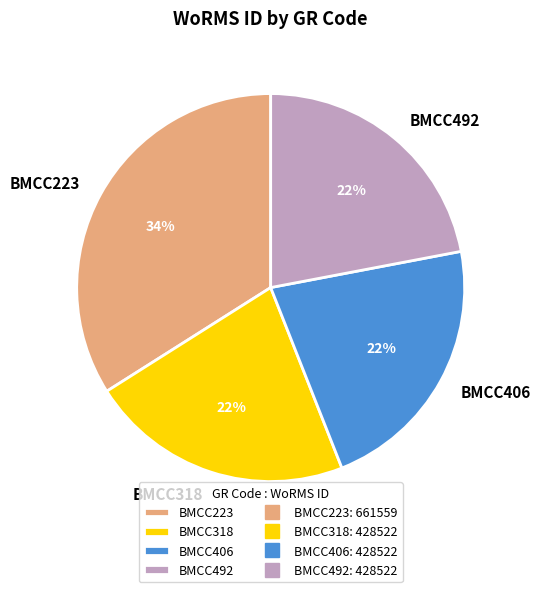

Between BMCC406 and BMCC223, which is larger?

BMCC223